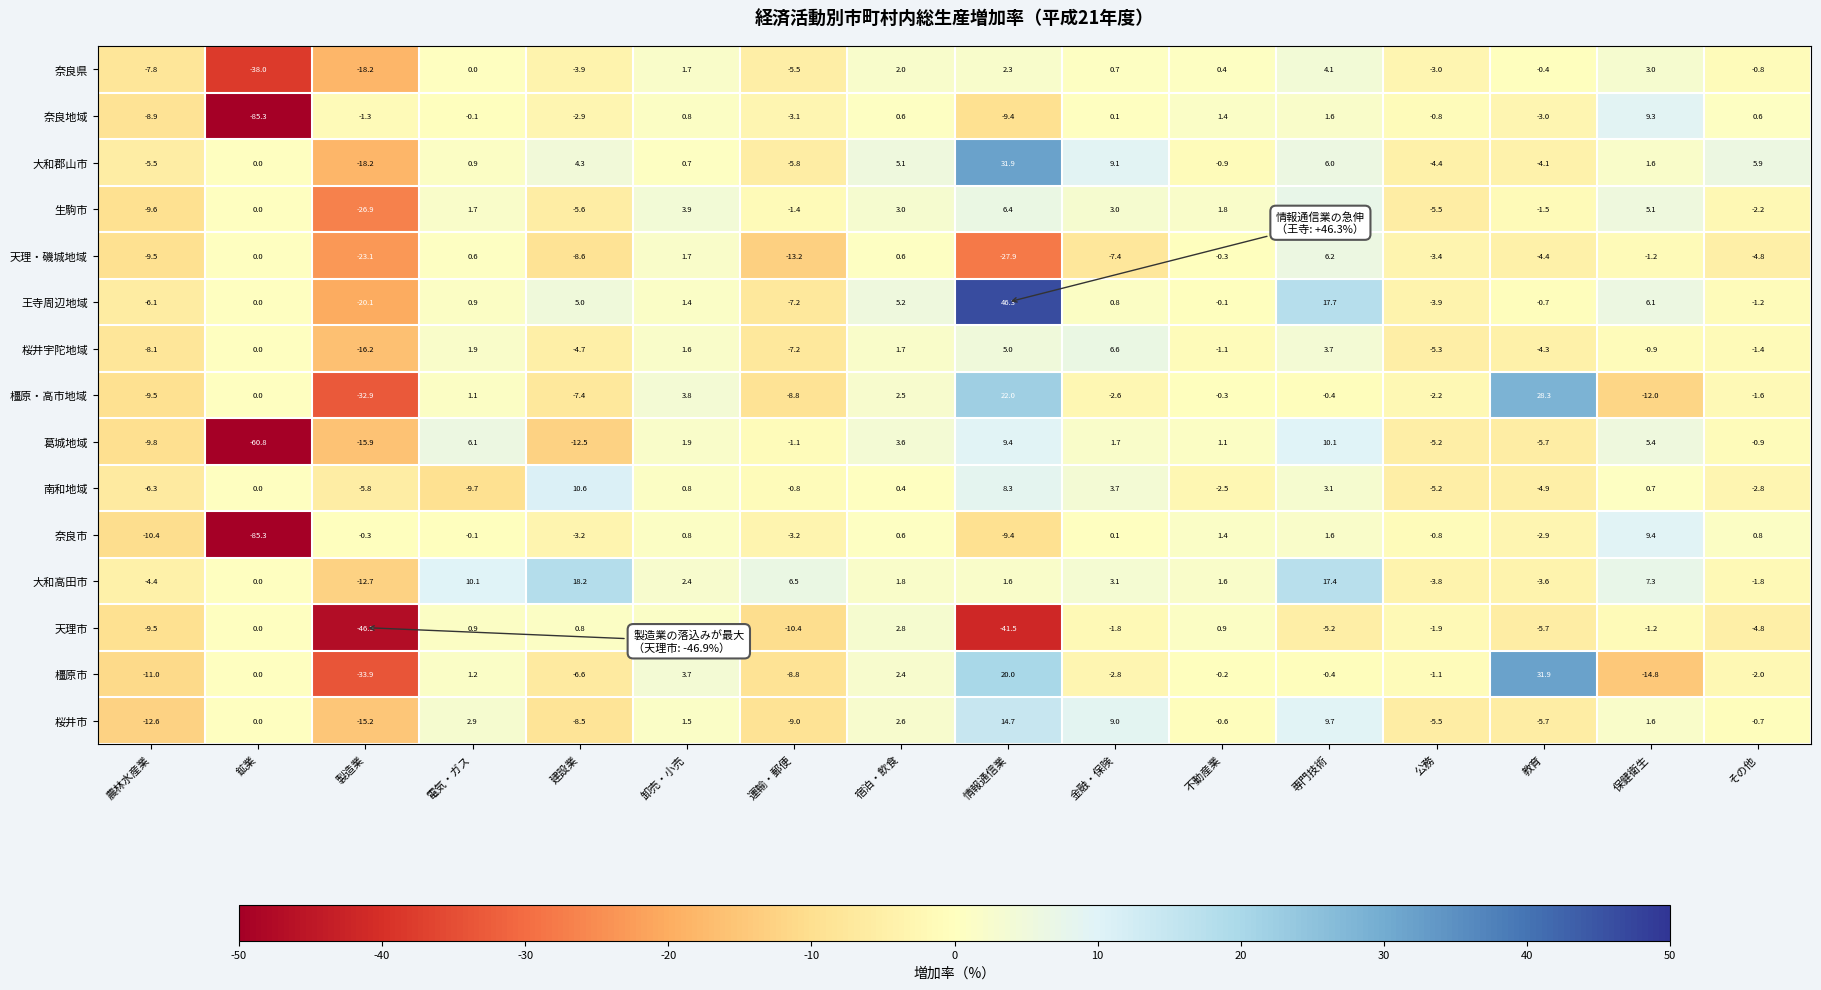

How many distinct data groups are displayed?

15